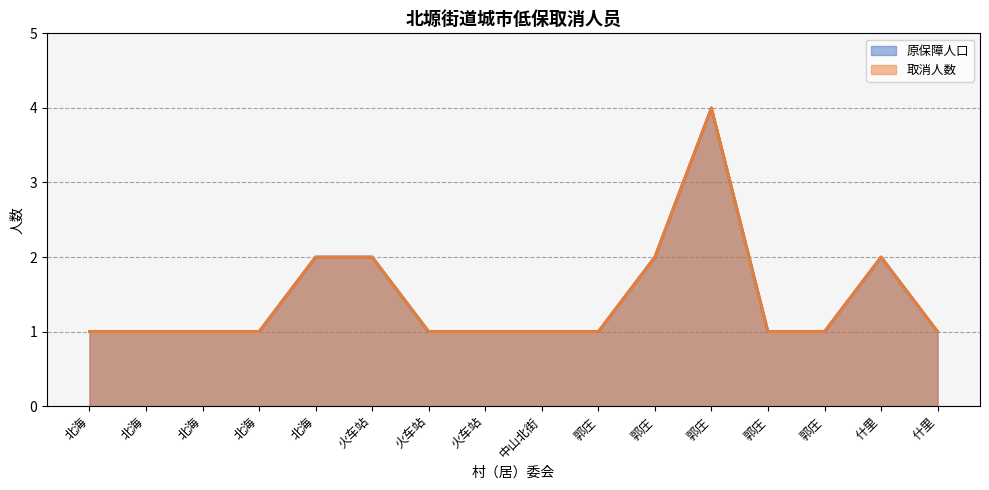

List the series in order of their peak value, lowest first.

原保障人口, 取消人数